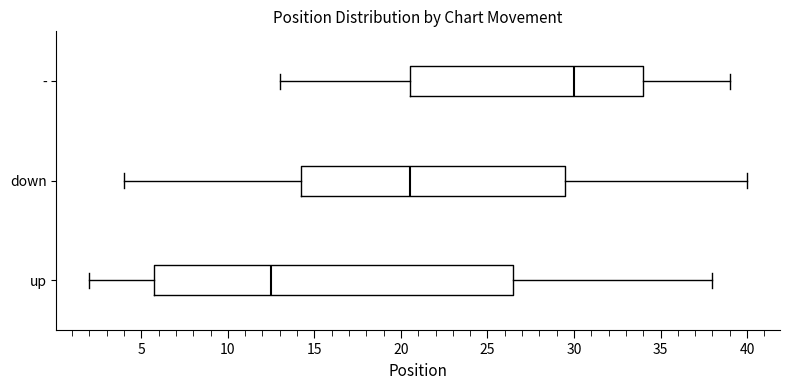

Reading bottom to top, transcribe this box plot: for each box, give where its median line is, the range the box spans, and where its two whiskers end, as read against the x-axis. The values are not printed on the chart, so give them approximately, as read against the axis.

up: median 12.5, box 6.0 to 26.5, whiskers 2.0 to 38.0
down: median 20.5, box 14.5 to 29.5, whiskers 4.0 to 40.0
-: median 30.0, box 20.5 to 34.0, whiskers 13.0 to 39.0